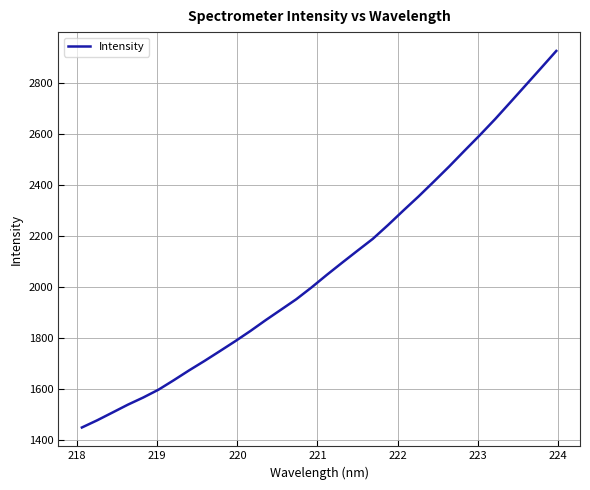

What is the minimum value shown in the chart?

1449.7